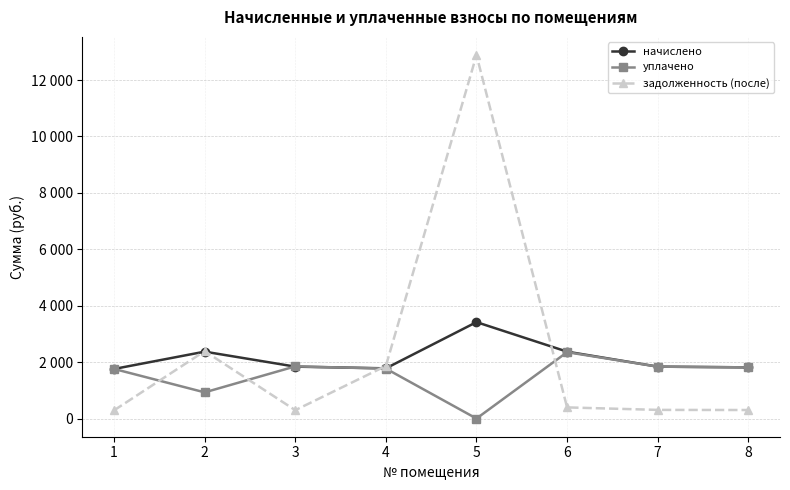

List the labels in order of уплачено value, smallest first.

5, 2, 1, 4, 8, 7, 3, 6